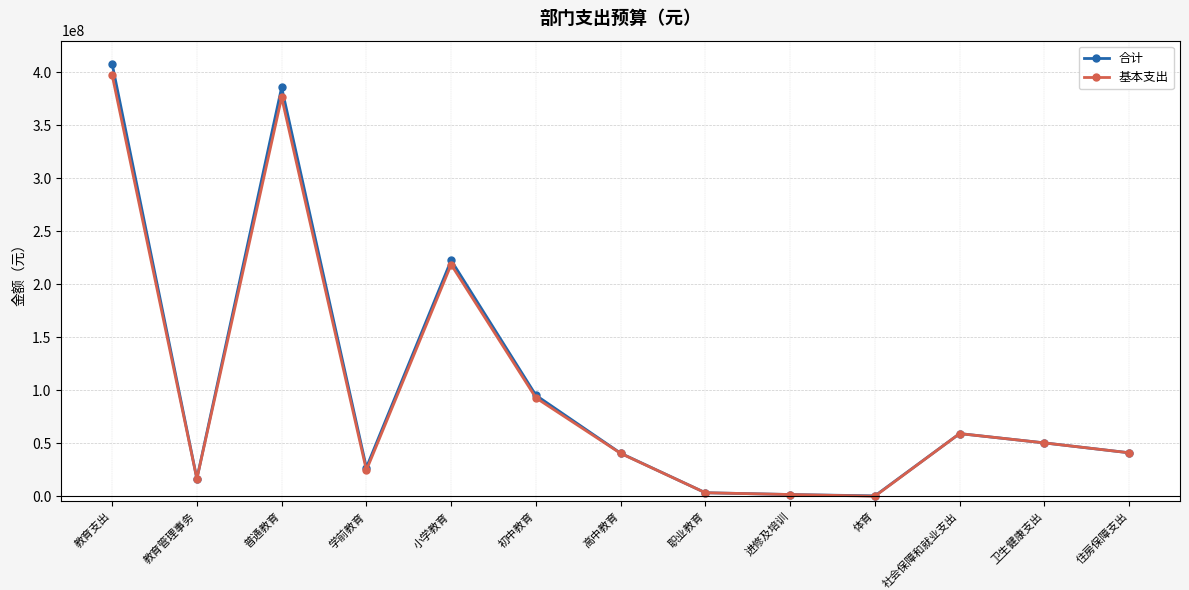

How many lines are shown in the chart?

2